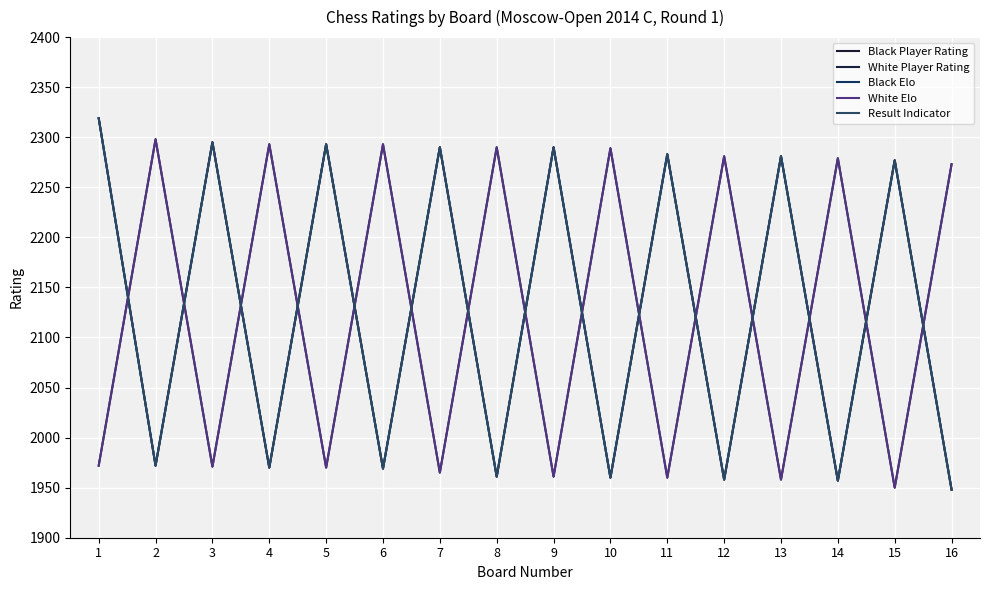

Which has a higher value, 15 or 13?

13